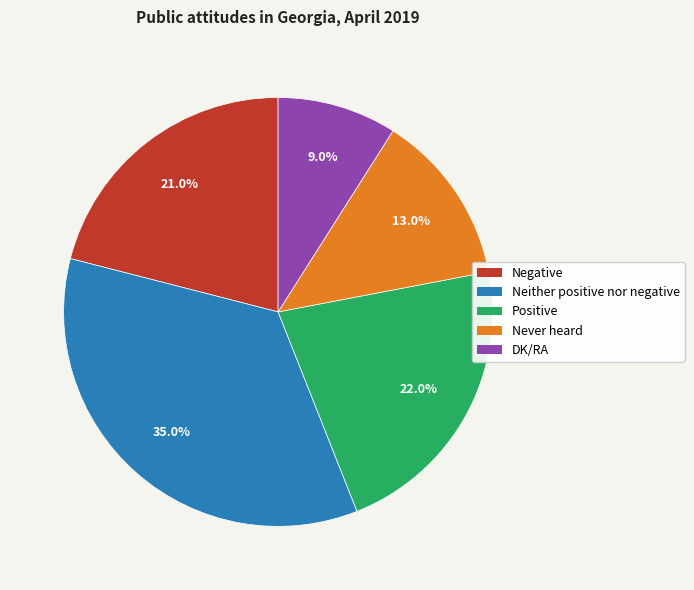

What is the ratio of the value at DK/RA to the value at Neither positive nor negative?

0.3